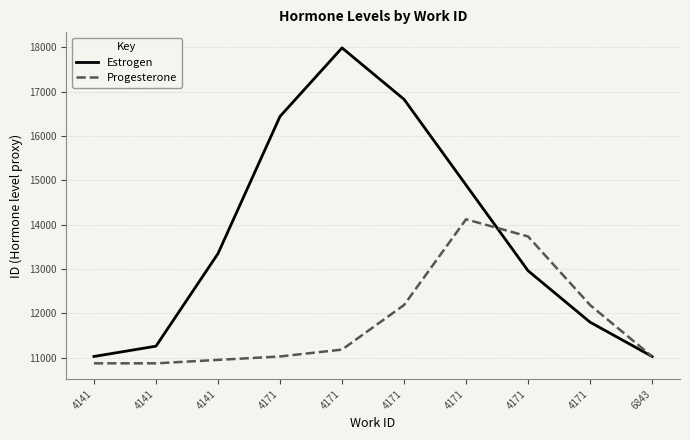

Between 4171 and 6843, which series saw the biggest shift?

Estrogen